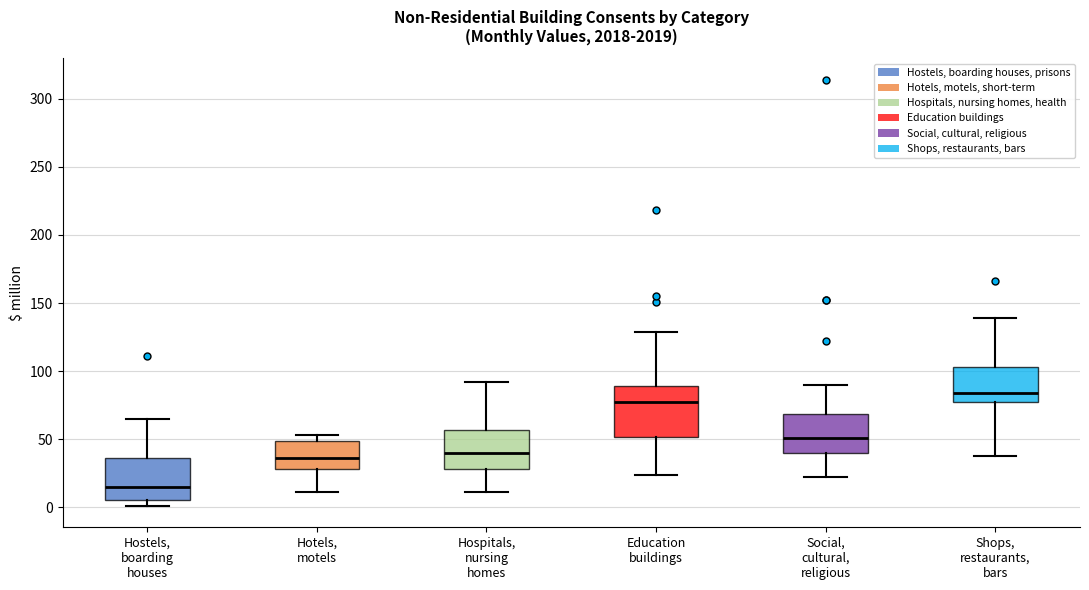

Reading left to right, read every box against the y-axis: the position of its median line, the range the box covers, and the ends of its whiskers. The values are not printed on the chart, so give them approximately, as read against the axis.

Hostels, boarding houses: median 15, box 5 to 35, whiskers 0 to 65
Hotels, motels: median 35, box 30 to 50, whiskers 10 to 55
Hospitals, nursing homes: median 40, box 30 to 55, whiskers 10 to 90
Education buildings: median 75, box 50 to 90, whiskers 25 to 130
Social, cultural, religious: median 50, box 40 to 70, whiskers 20 to 90
Shops, restaurants, bars: median 85, box 75 to 105, whiskers 40 to 140